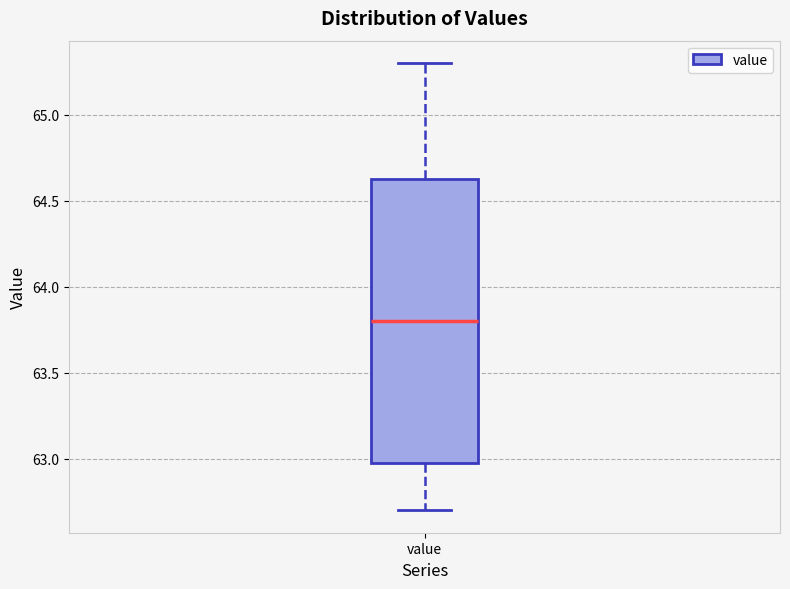

Read this box plot against the y-axis: the position of the median line, the range covered by the box, and the ends of both whiskers. The values are not printed on the chart, so give them approximately, as read against the axis.

median 63.80, box 63.00 to 64.65, whiskers 62.70 to 65.30